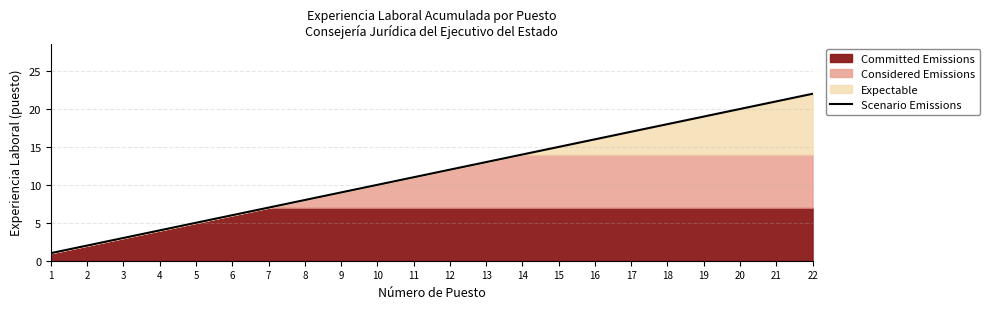

What is the sum of all values?

253